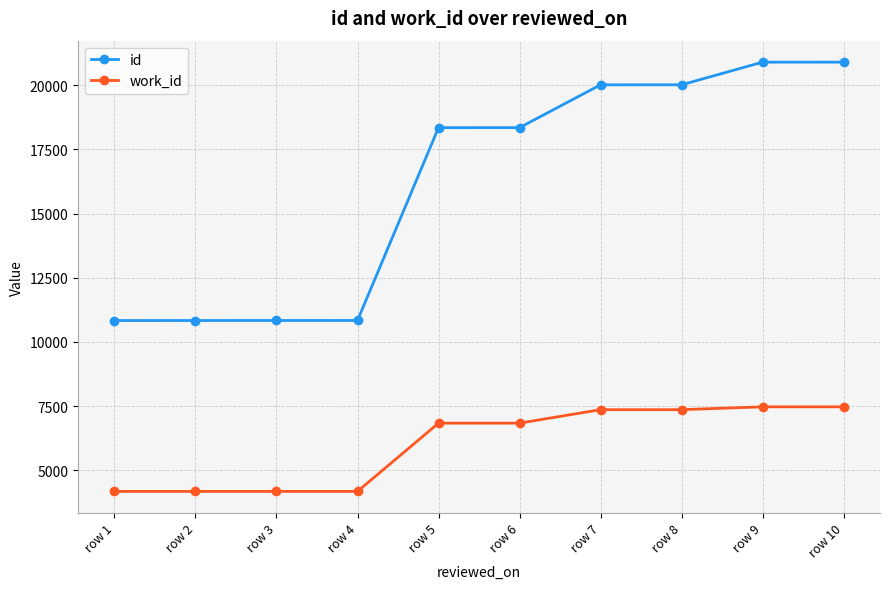

The value of id at row 4 is 5540. True or false?

False